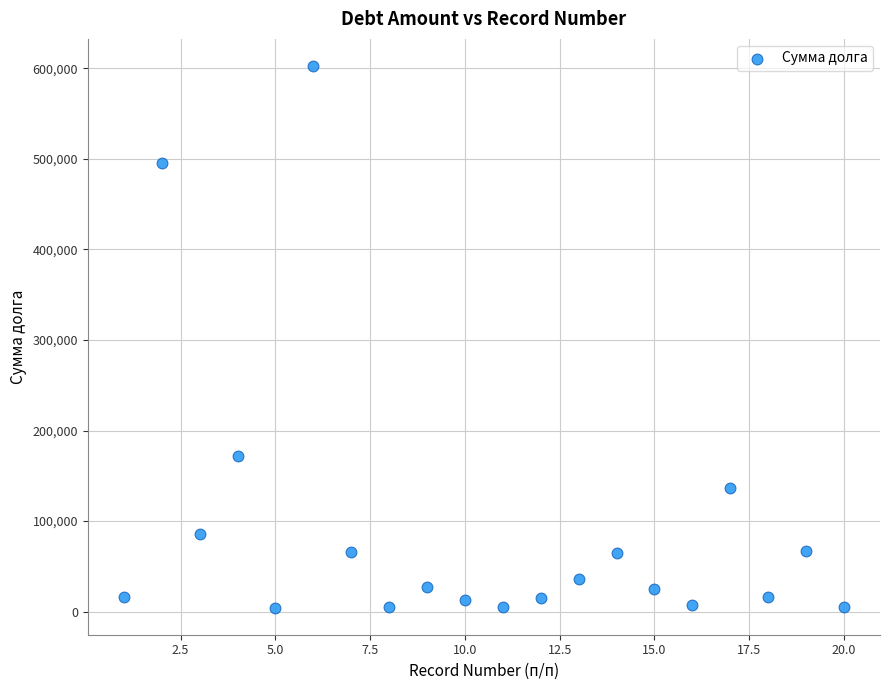

What Y value in the scatter plot is closest to 303450?

171857.1